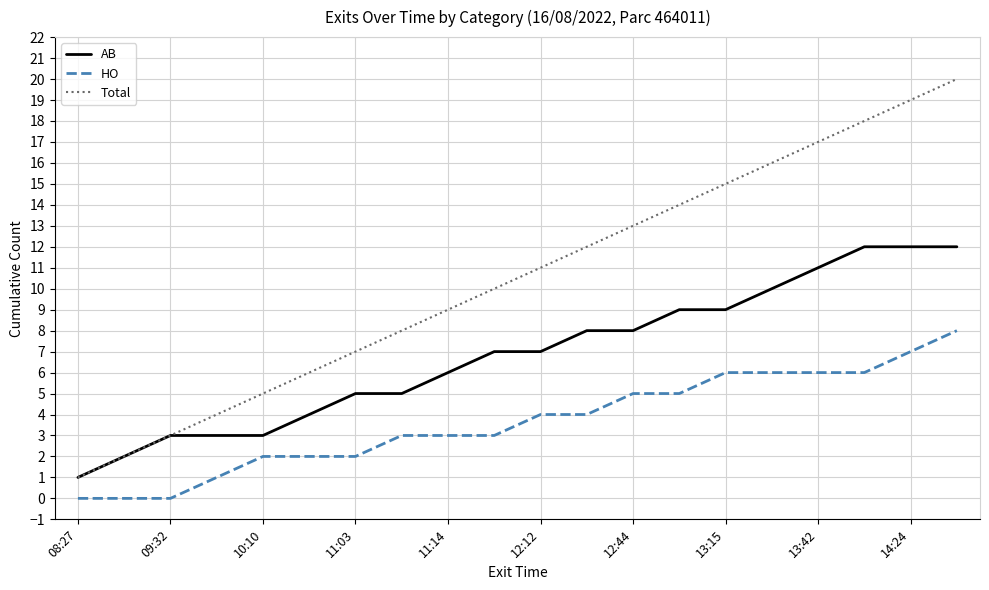

What is the maximum value shown in the chart?

20